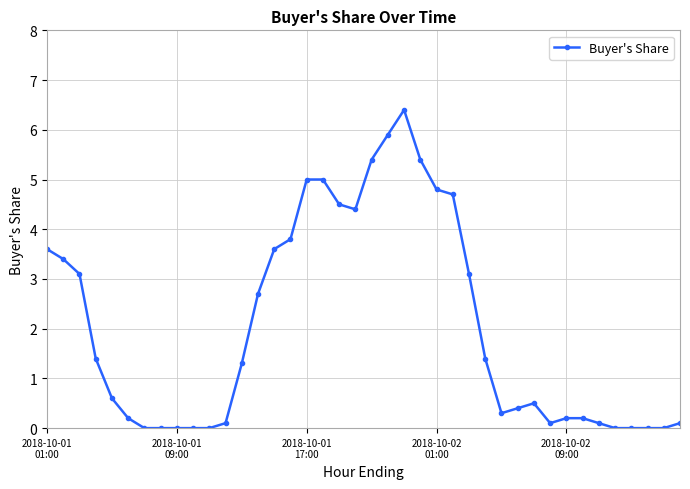

What is the value of the 6th point from the left?

0.2